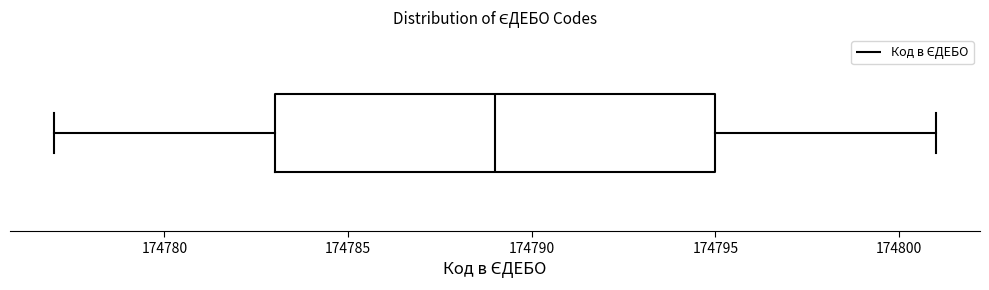

Read this box plot against the x-axis: the position of the median line, the range covered by the box, and the ends of both whiskers. The values are not printed on the chart, so give them approximately, as read against the axis.

median 174789, box 174783 to 174795, whiskers 174777 to 174801